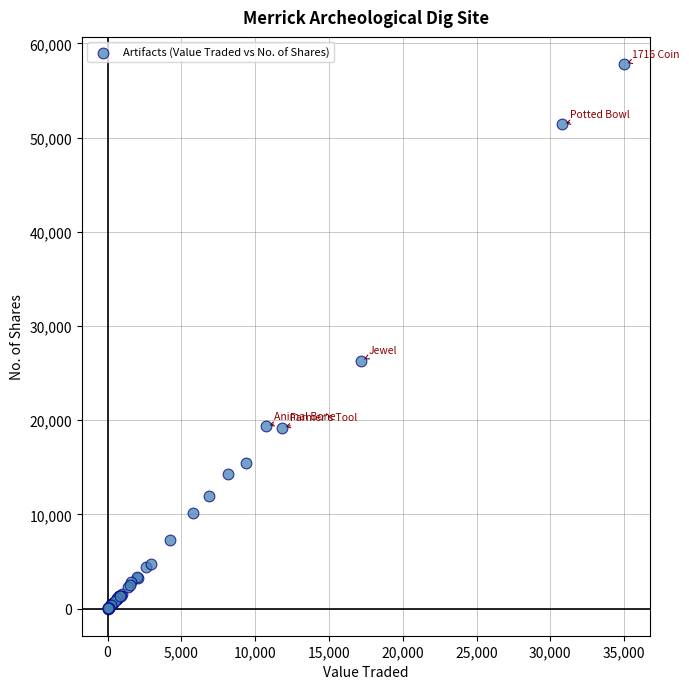

What Y value in the scatter plot is closest to 28906?

26334